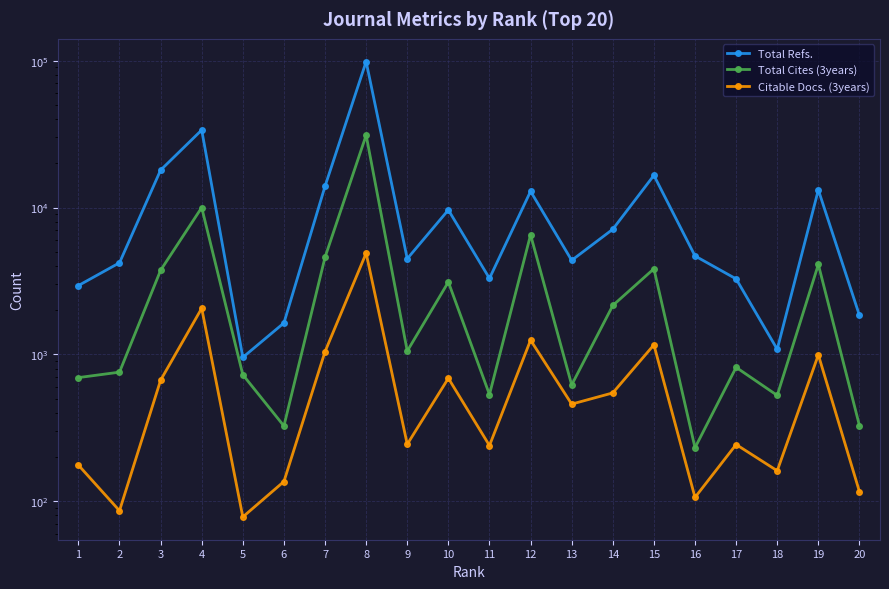

In Total Cites (3years), how many points are higher than both neighbors (excluding endpoints)?

7